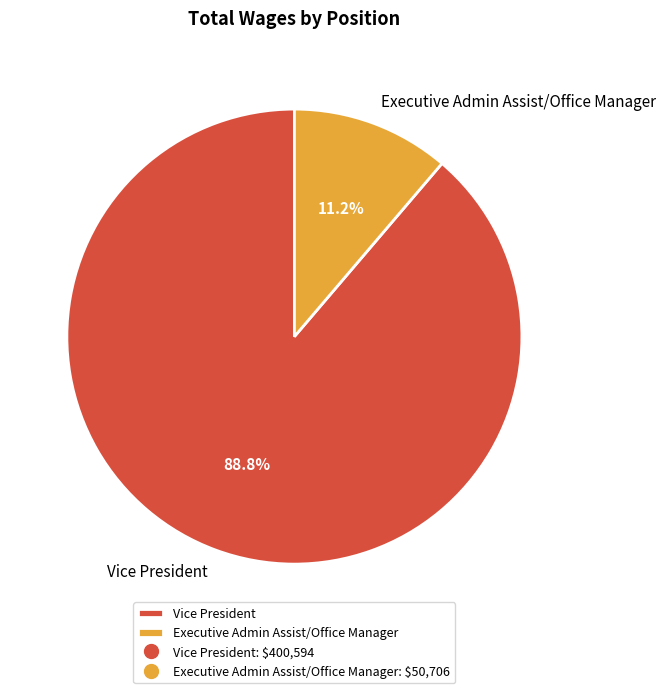

To the nearest percent, what is the combined percentage of Vice President and Executive Admin Assist/Office Manager?

100%